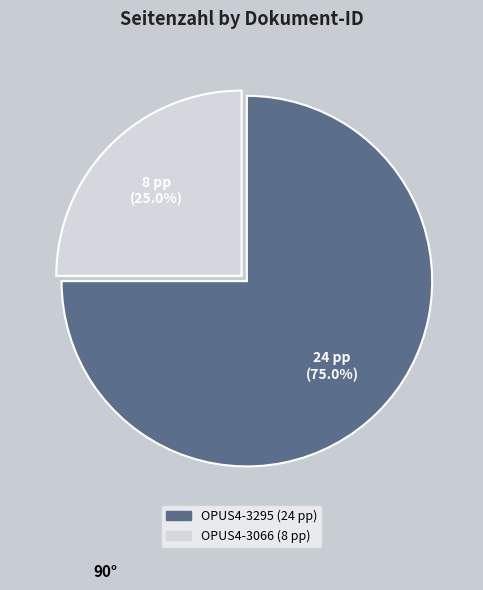

What is the total percentage of OPUS4-3295 and OPUS4-3066?

100.0%